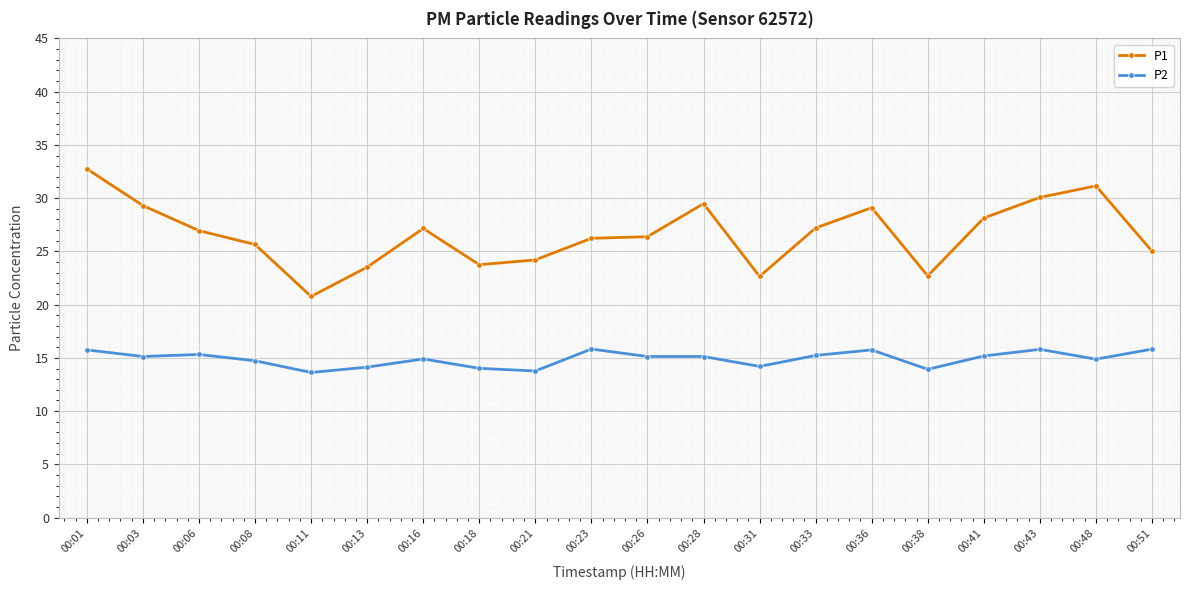

What is the sum of all P2 values?

298.3